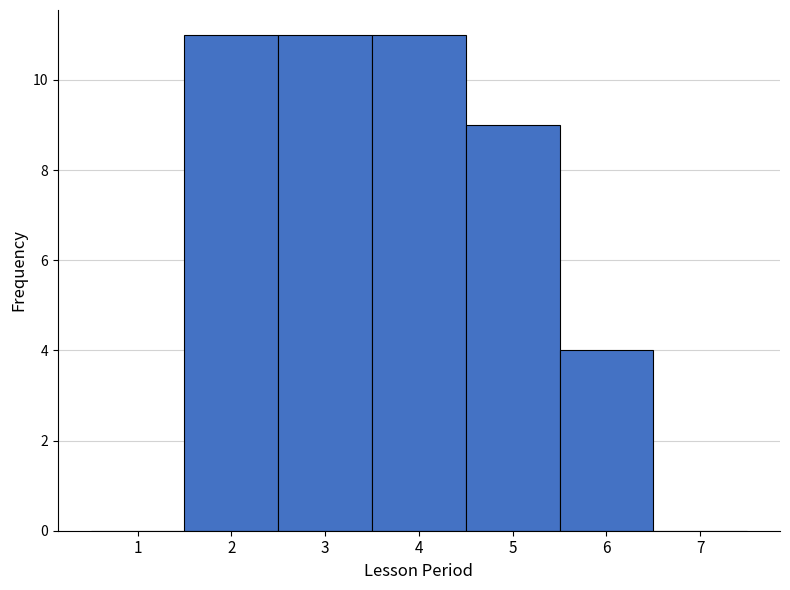

Reading left to right, transcribe this chart: for each bar, give the range it covers on the x-axis and its height. The values are not printed on the chart, so give them approximately, as read against the axis.

0.5 to 1.5: 0
1.5 to 2.5: 11
2.5 to 3.5: 11
3.5 to 4.5: 11
4.5 to 5.5: 9
5.5 to 6.5: 4
6.5 to 7.5: 0